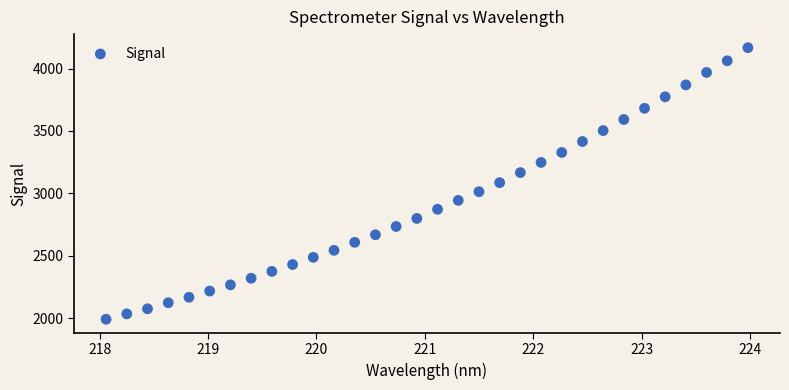

What is the range of X values (max minus min)?

5.9